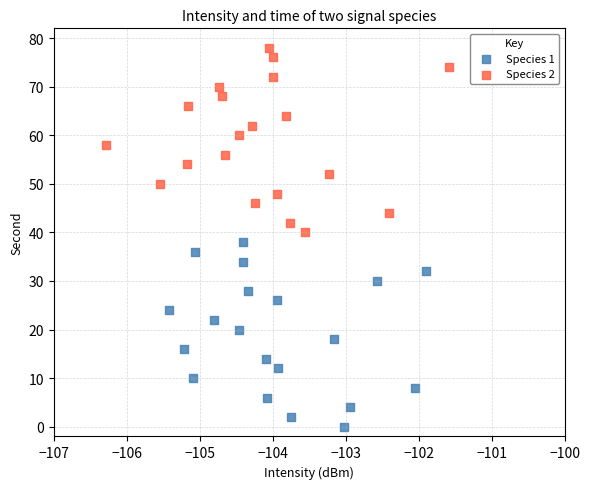

Which series contains the highest Y value?

Species 2